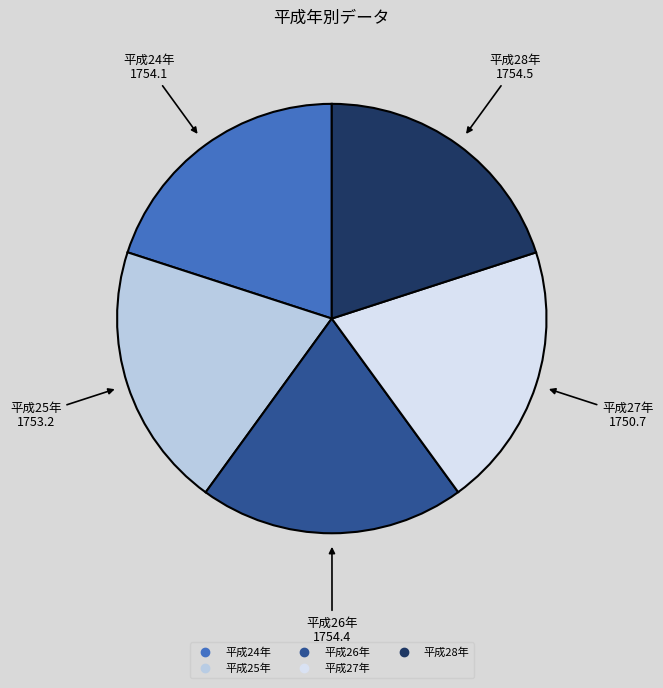

True or false: 平成26年 accounts for 27% of the total.

False